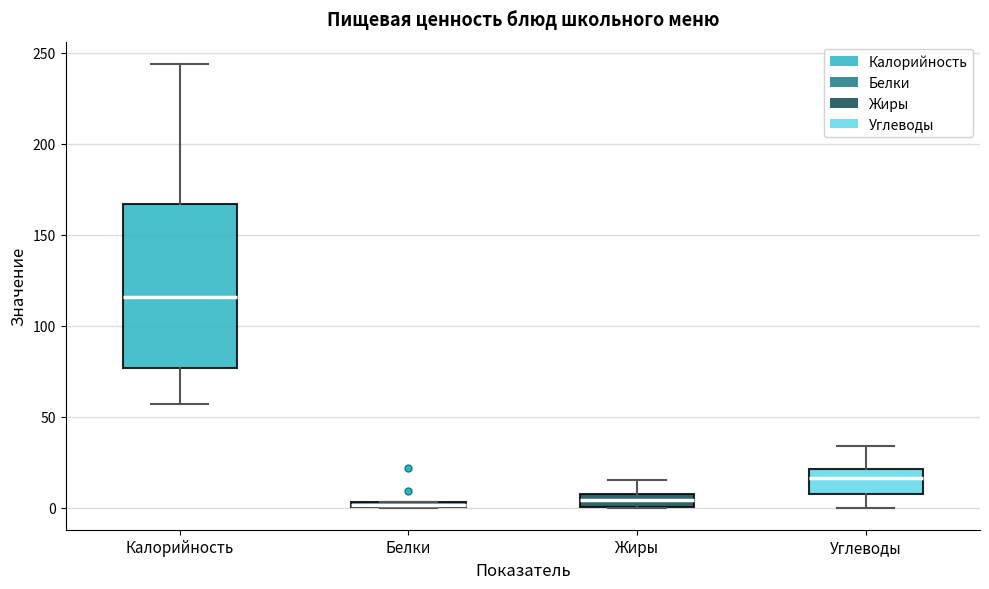

Where does the median line of the box for Жиры sit on the y-axis? The values are not printed on the chart, so give them approximately, as read against the axis.

5